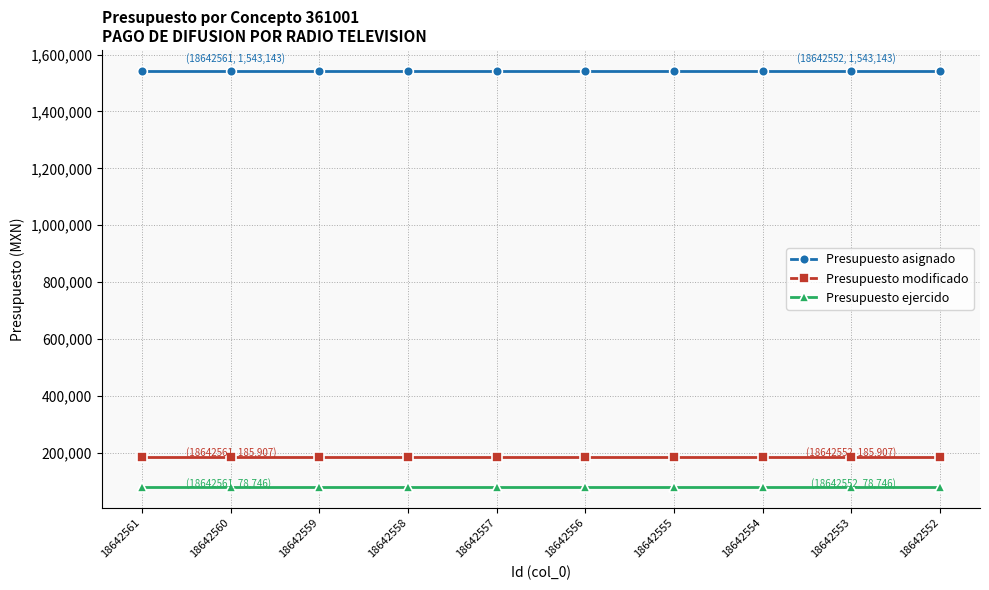

What is the highest value of the Presupuesto ejercido series?

78746.4